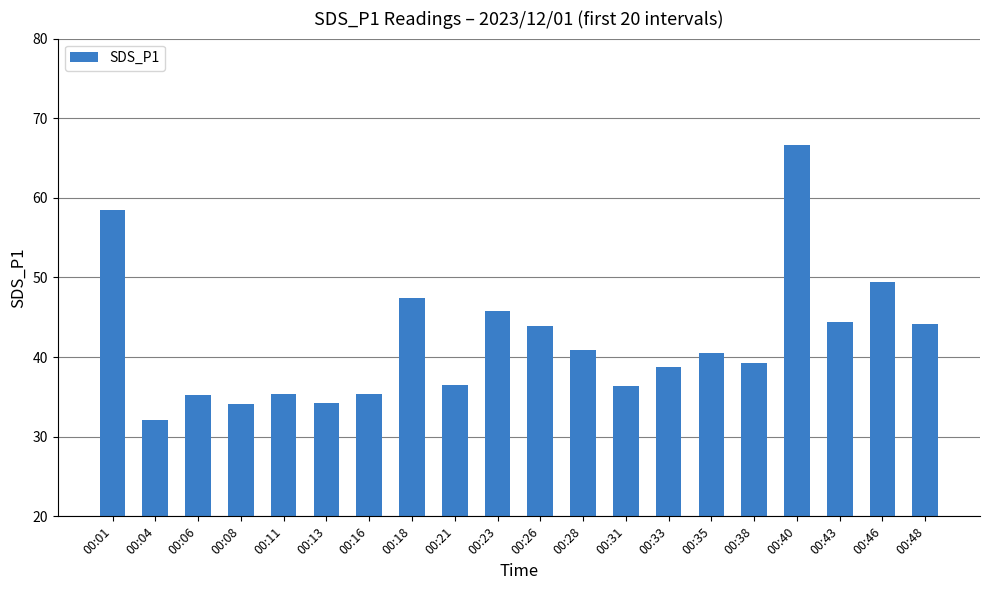

What is the average value?

42.0